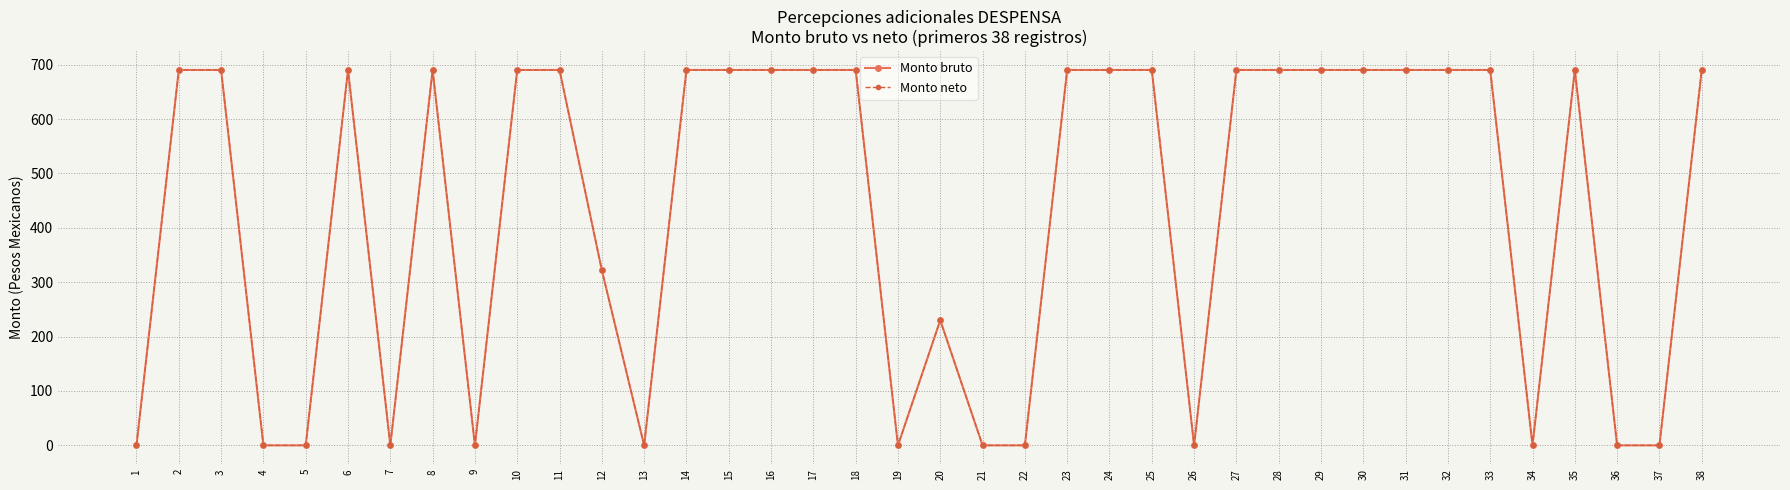

Which series has the largest range (max minus min)?

Monto bruto